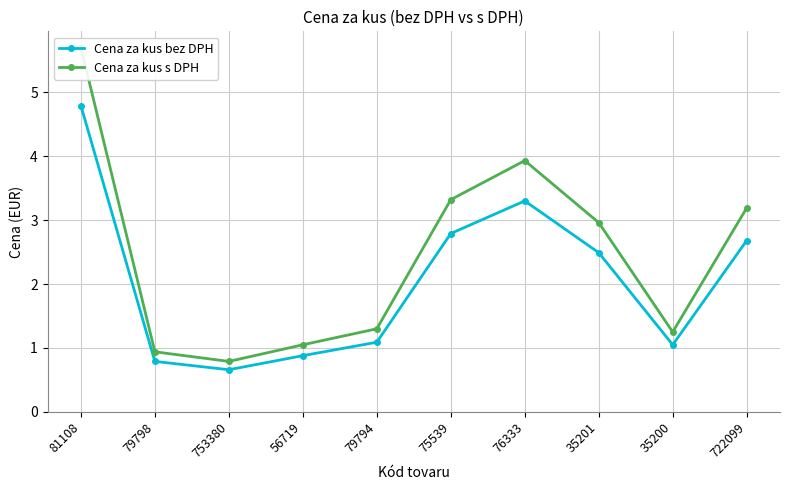

What is the spread (max minus min) of values at 79794?

0.2